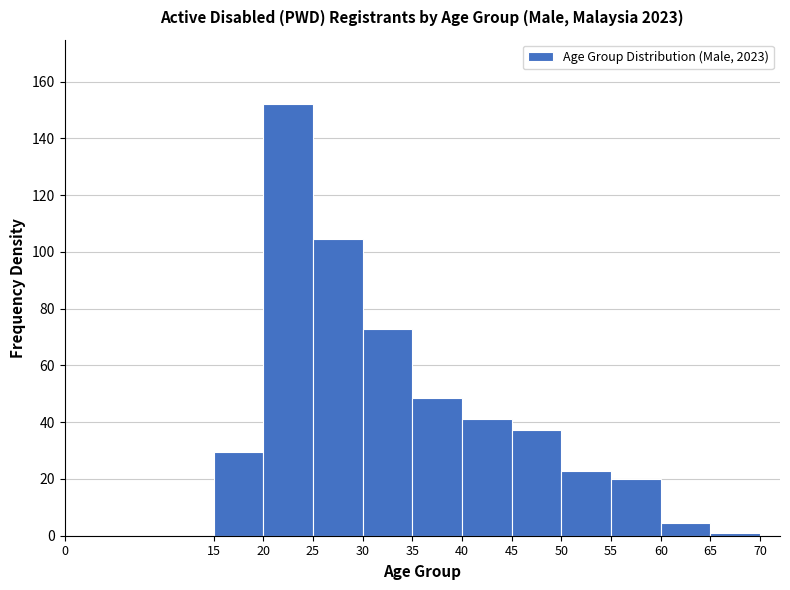

How tall is the bar that spans 60 to 65 on the x-axis? The values are not printed on the chart, so give them approximately, as read against the axis.

4